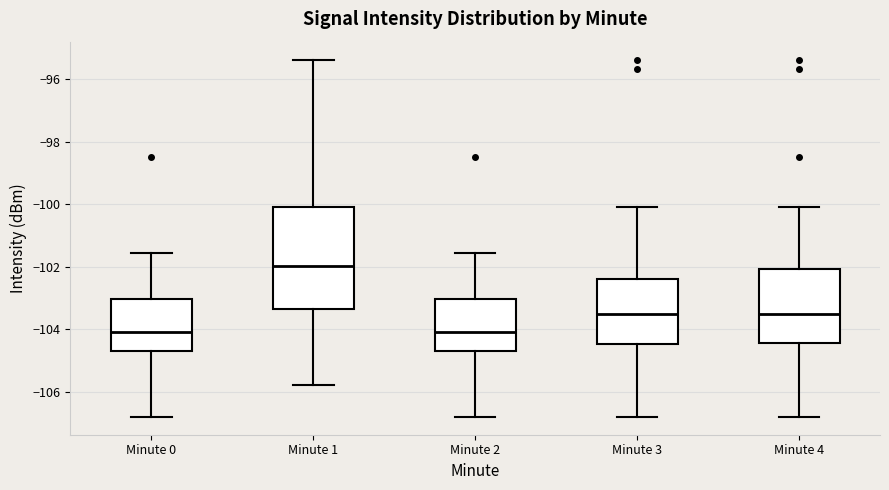

Reading left to right, read every box against the y-axis: the position of its median line, the range the box covers, and the ends of its whiskers. The values are not printed on the chart, so give them approximately, as read against the axis.

Minute 0: median -104.0, box -104.8 to -103.0, whiskers -106.8 to -101.6
Minute 1: median -102.0, box -103.4 to -100.2, whiskers -105.8 to -95.4
Minute 2: median -104.0, box -104.8 to -103.0, whiskers -106.8 to -101.6
Minute 3: median -103.6, box -104.4 to -102.4, whiskers -106.8 to -100.2
Minute 4: median -103.6, box -104.4 to -102.0, whiskers -106.8 to -100.2